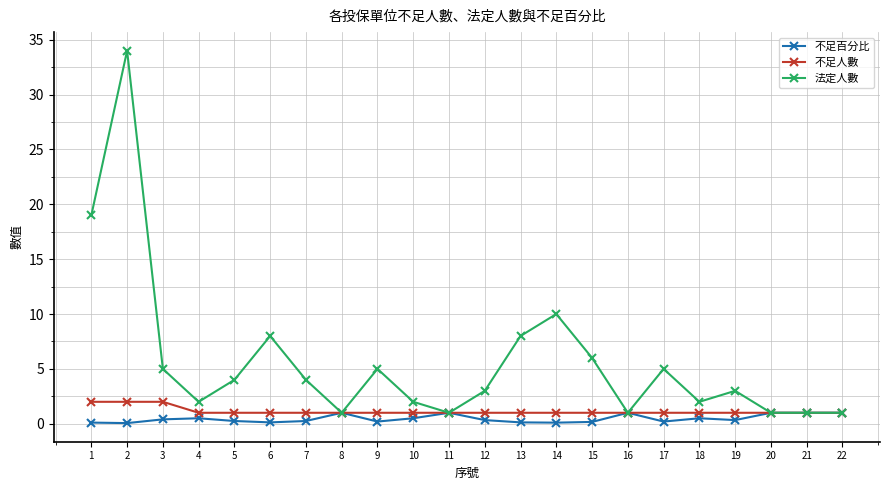

At 1, list the series in order from largest to smallest.

法定人數, 不足人數, 不足百分比